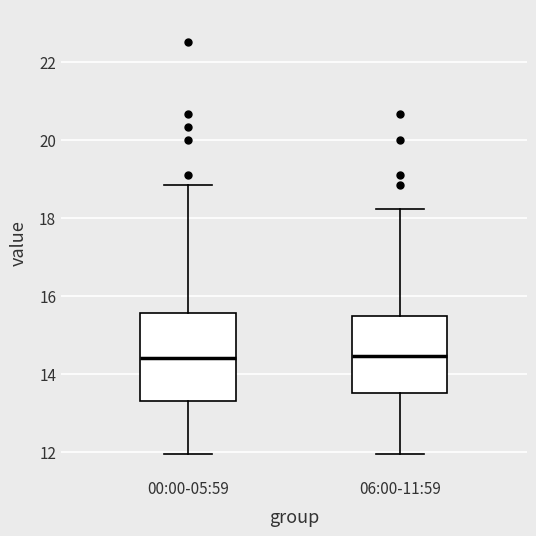

Reading left to right, read every box against the y-axis: the position of its median line, the range the box covers, and the ends of its whiskers. The values are not printed on the chart, so give them approximately, as read against the axis.

00:00-05:59: median 14.4, box 13.2 to 15.6, whiskers 12.0 to 18.8
06:00-11:59: median 14.4, box 13.6 to 15.4, whiskers 12.0 to 18.2